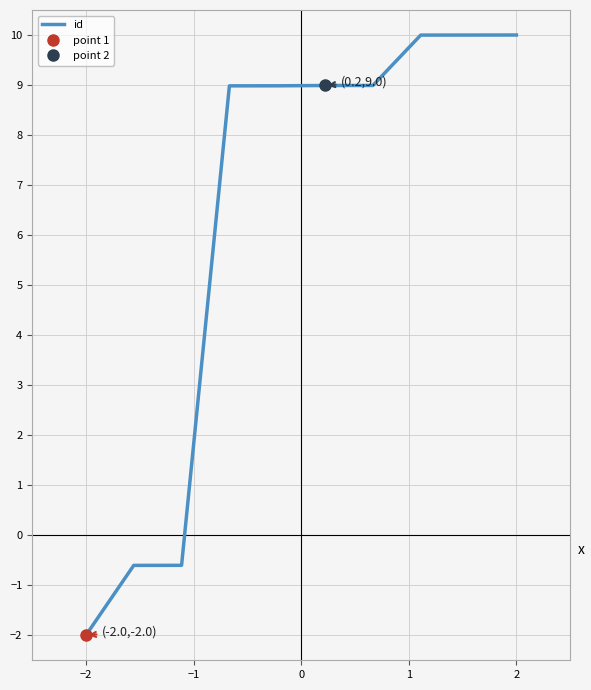

Which category has the lowest value across all series?

−2